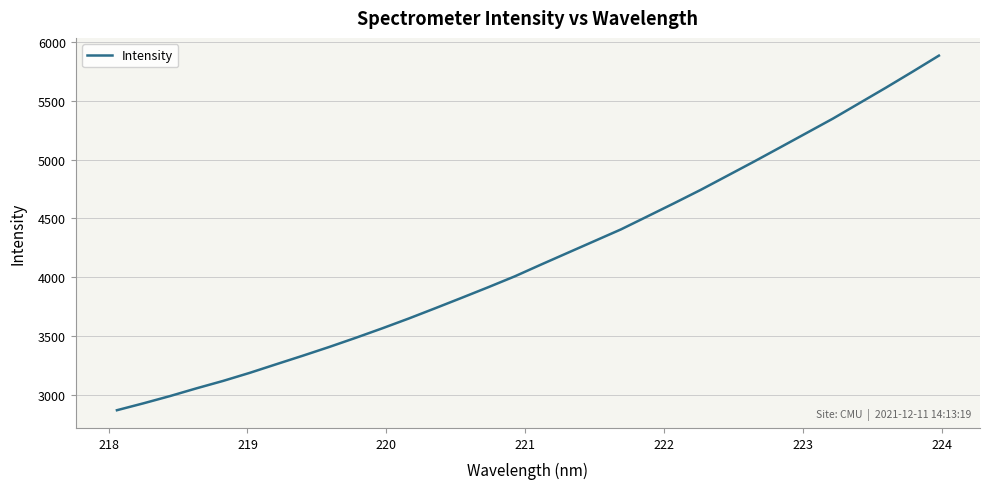

What is the minimum value shown in the chart?

2866.1